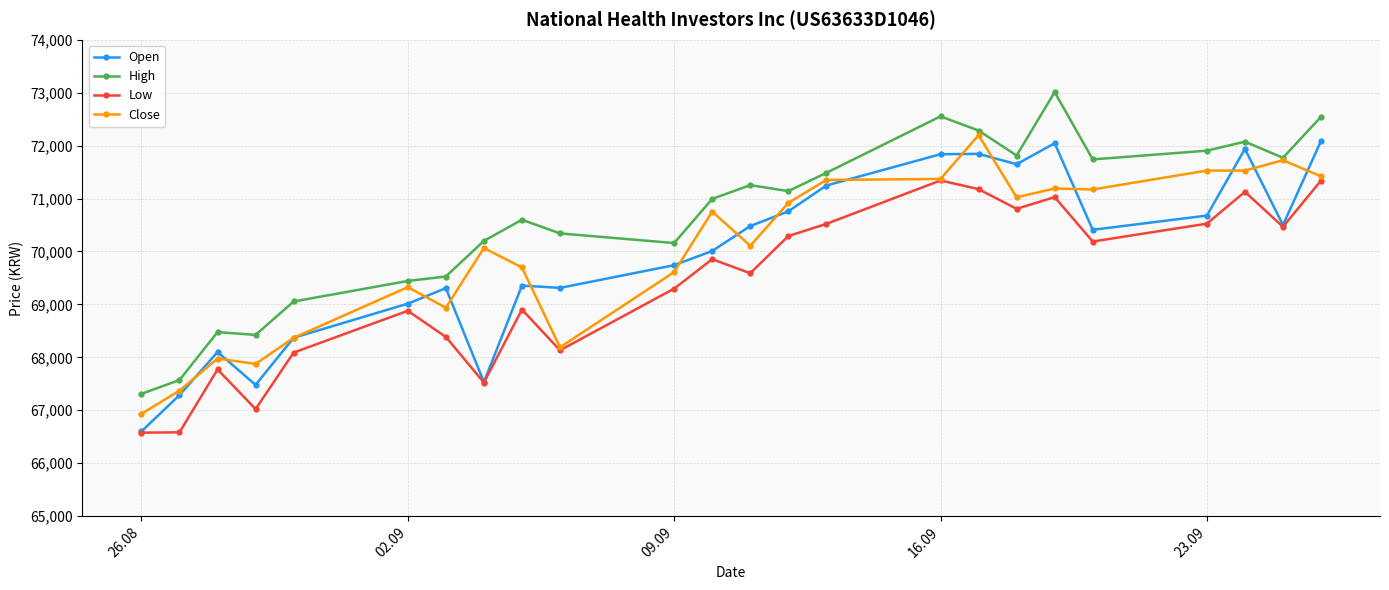

How many lines are shown in the chart?

4